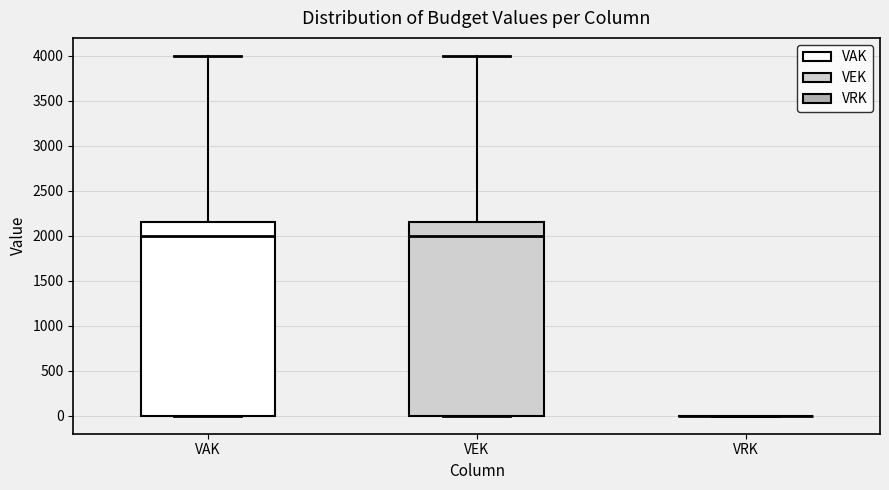

Where is the lower edge of the box for VEK on the y-axis? The values are not printed on the chart, so give them approximately, as read against the axis.

0